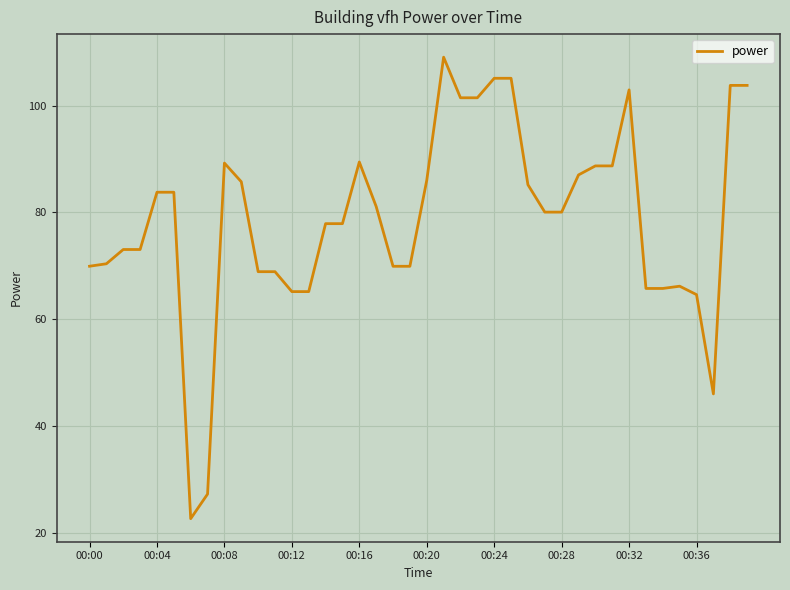

What is the difference between the maximum and minimum values?

86.4